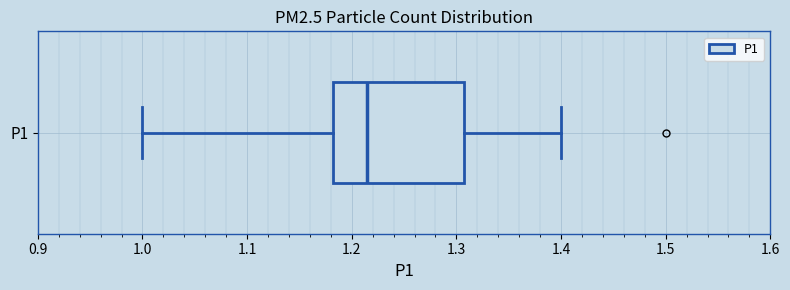

Transcribe this box plot: give where the median line is, the range the box spans, and where the two whiskers end, as read against the x-axis. The values are not printed on the chart, so give them approximately, as read against the axis.

median 1.22, box 1.18 to 1.31, whiskers 1.00 to 1.40